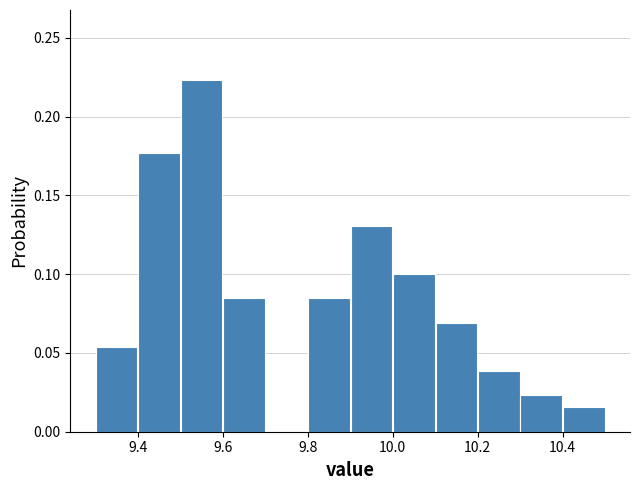

Reading left to right, list every bar in this chart as the range it spans on the x-axis followed by its height. The values are not printed on the chart, so give them approximately, as read against the axis.

9.3 to 9.4: 0.055
9.4 to 9.5: 0.175
9.5 to 9.6: 0.225
9.6 to 9.7: 0.085
9.7 to 9.8: 0
9.8 to 9.9: 0.085
9.9 to 10.0: 0.130
10.0 to 10.1: 0.100
10.1 to 10.2: 0.070
10.2 to 10.3: 0.040
10.3 to 10.4: 0.025
10.4 to 10.5: 0.015